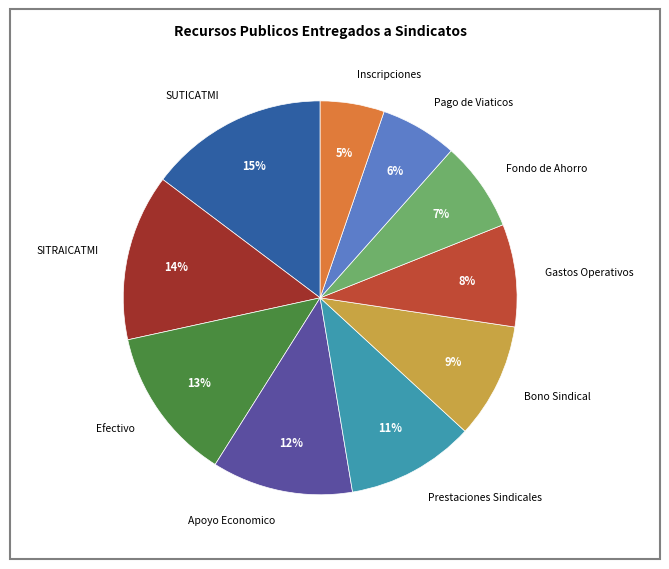

Is there any slice that represents more than half of the pie?

No